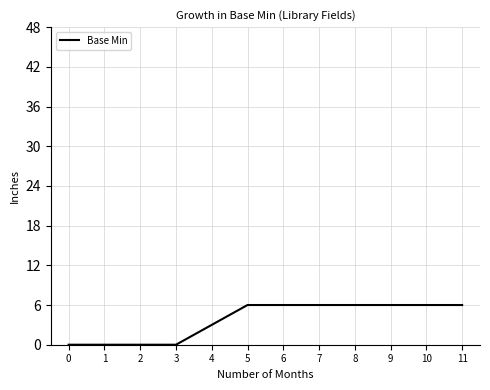

Count the values in the range 0 to 6.

12